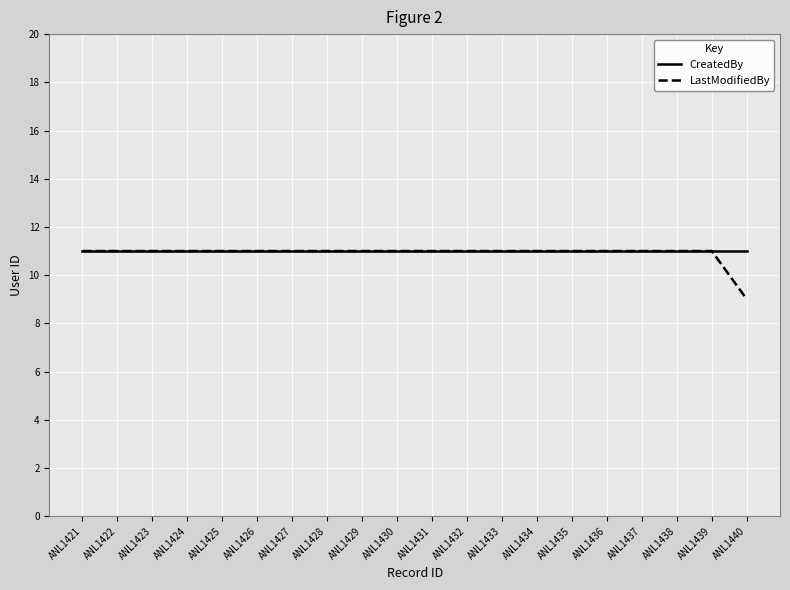

Which series has the largest range (max minus min)?

LastModifiedBy